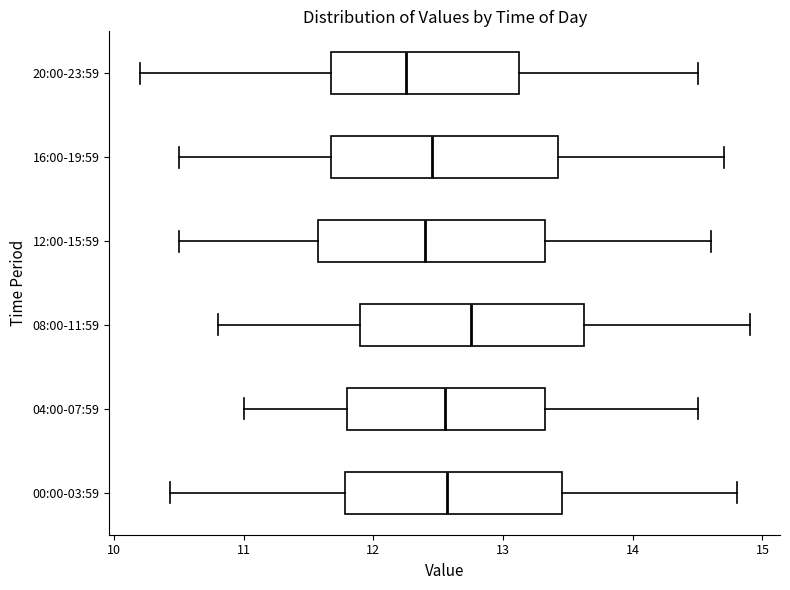

Which box has the furthest to the left median line?

20:00-23:59